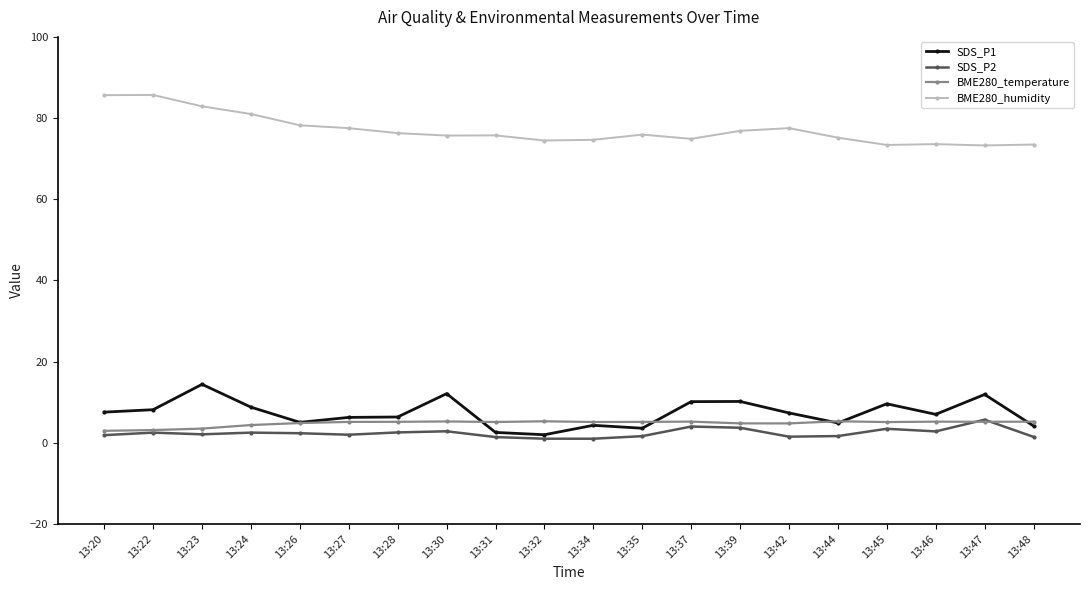

Is it true that BME280_temperature equals 9.1 at 13:31?

False